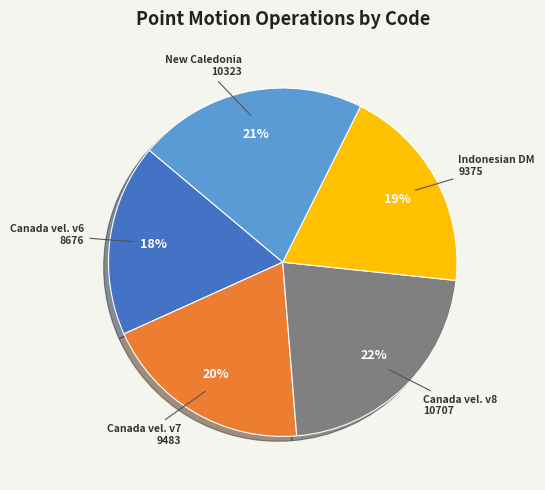

Is there any slice that represents more than half of the pie?

No